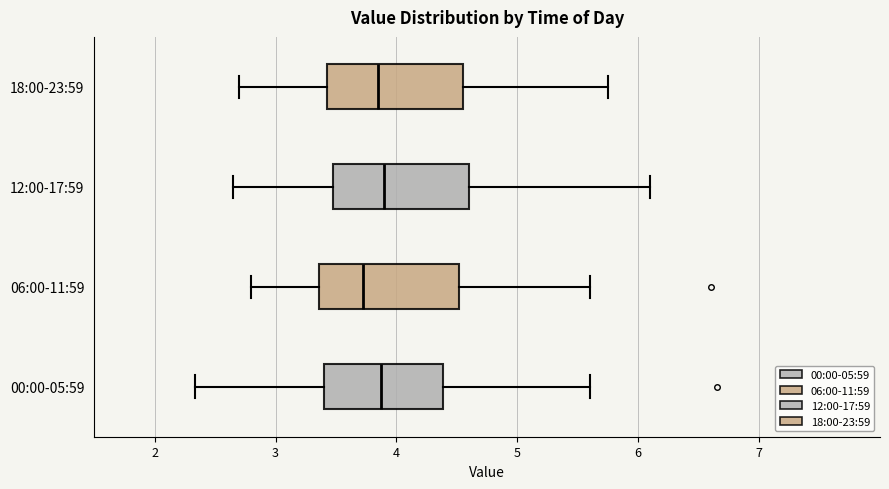

Reading bottom to top, read every box against the x-axis: the position of its median line, the range the box covers, and the ends of its whiskers. The values are not printed on the chart, so give them approximately, as read against the axis.

00:00-05:59: median 3.9, box 3.4 to 4.4, whiskers 2.3 to 5.6
06:00-11:59: median 3.7, box 3.4 to 4.5, whiskers 2.8 to 5.6
12:00-17:59: median 3.9, box 3.5 to 4.6, whiskers 2.7 to 6.1
18:00-23:59: median 3.9, box 3.4 to 4.6, whiskers 2.7 to 5.8